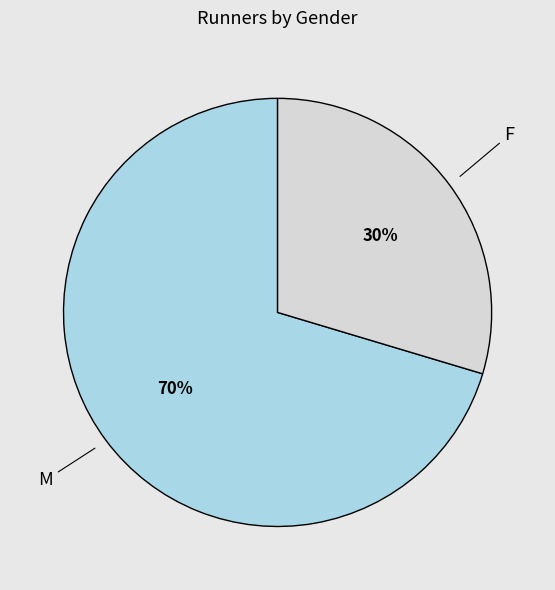

Is F the majority of the pie?

No